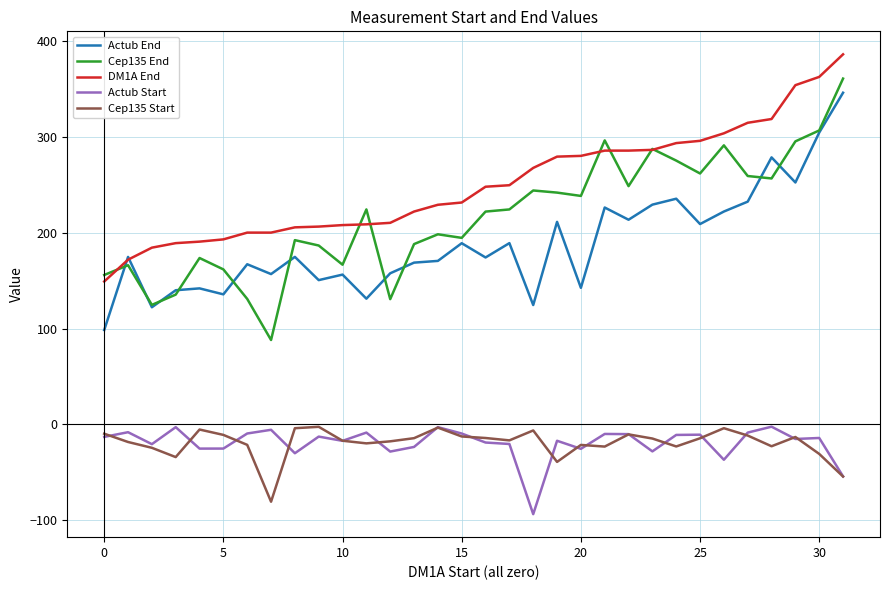

What is the highest value of the DM1A End series?

385.9